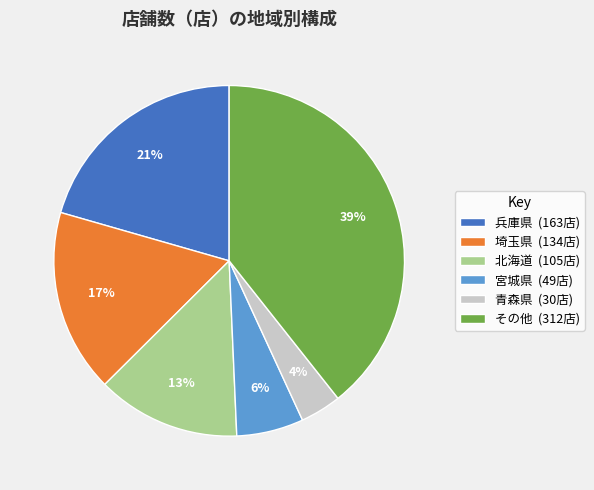

Does 埼玉県 (134店) represent more than half of the total?

No